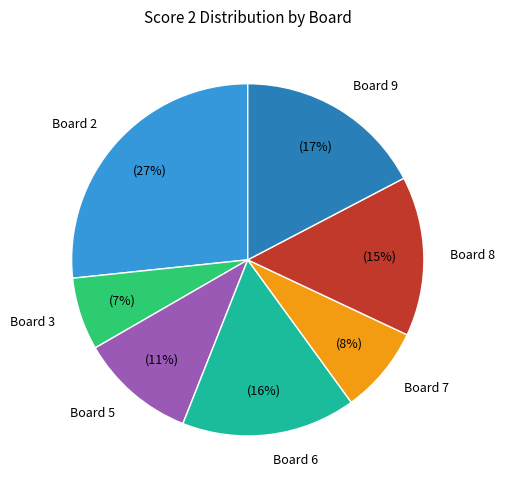

Count the number of slices in the pie.

7